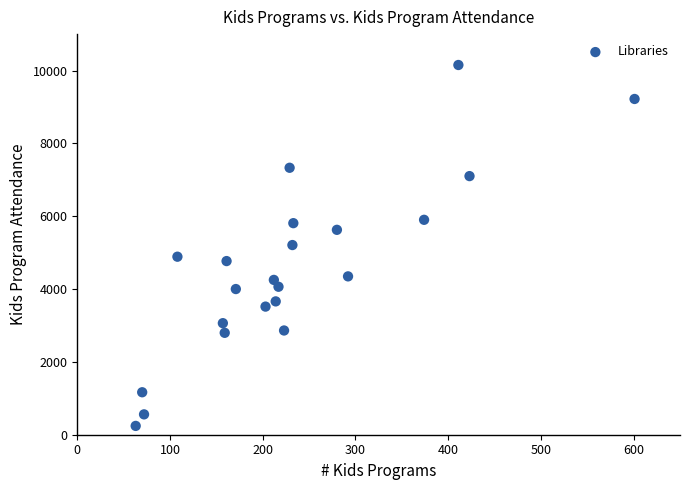

What is the range of Y values (max minus min)?

9910